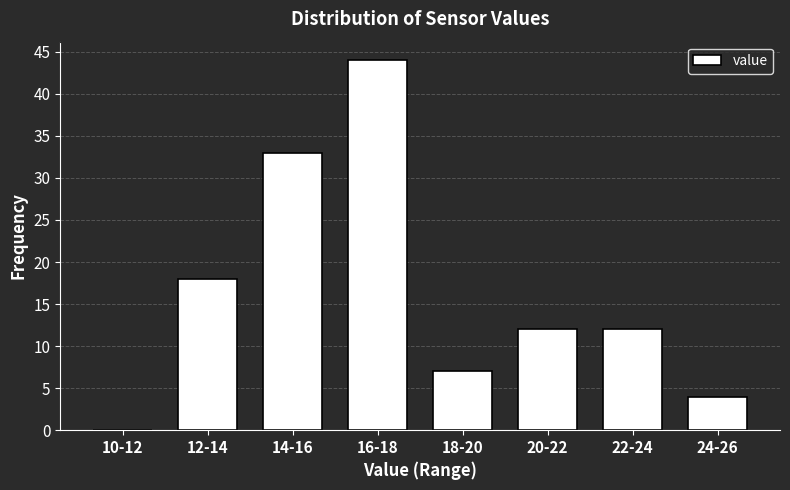

Reading left to right, extract all data points from this chart.

10-12=0	12-14=18	14-16=33	16-18=44	18-20=7	20-22=12	22-24=12	24-26=4